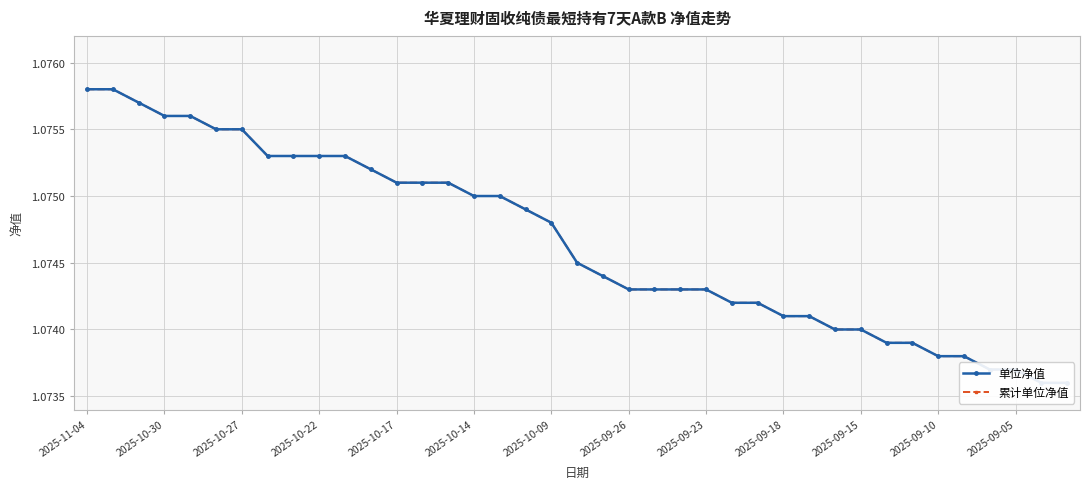

What is the total value across all series at 14?

2.2